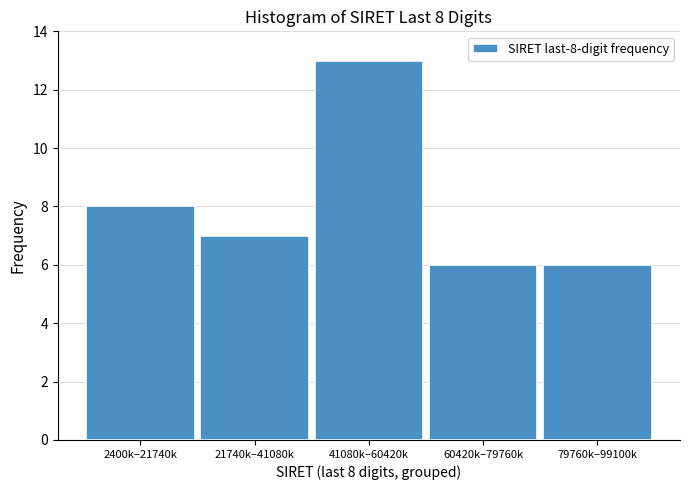

Reading right to left, what are all the values shown in this chart?

6	6	13	7	8